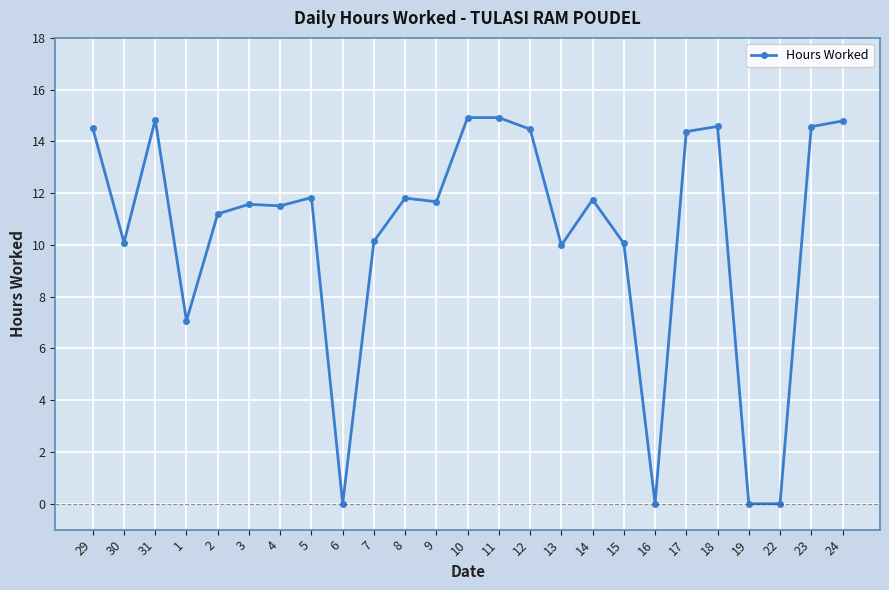

Count the number of categories in the chart.

25